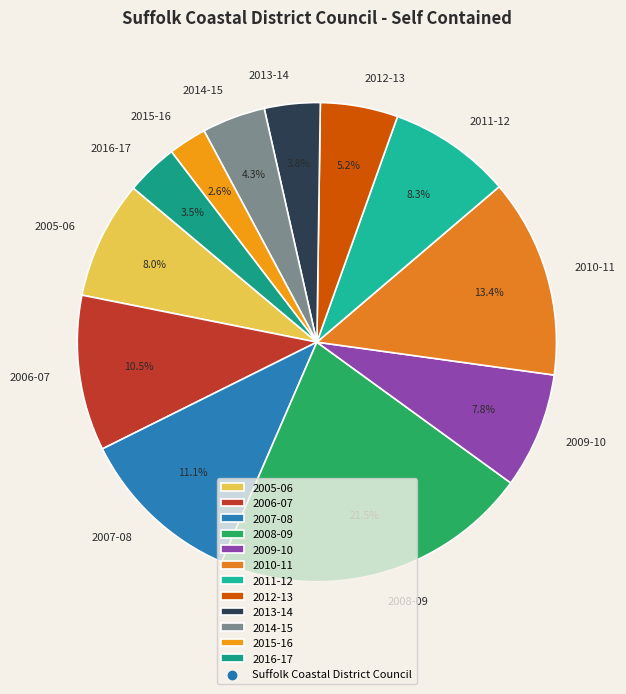

To the nearest percent, what percentage of the pie is 2010-11?

13%